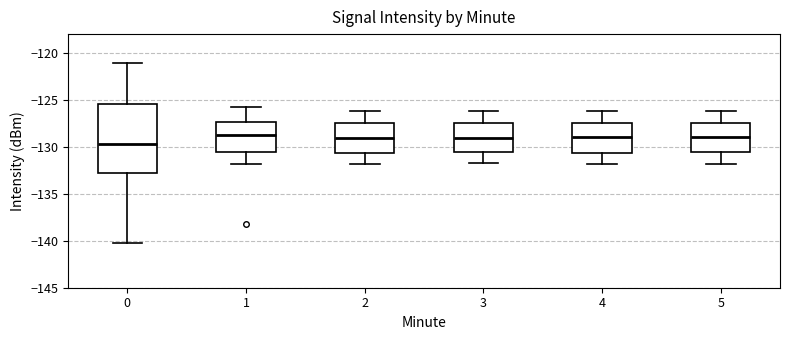

Where does the lower whisker of the box at x = 1 end on the y-axis? The values are not printed on the chart, so give them approximately, as read against the axis.

-132.0